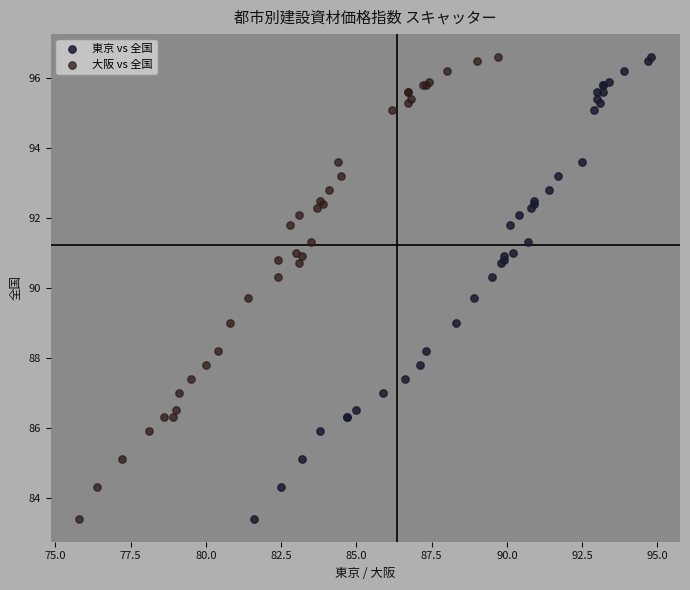

What are all the series names shown in the legend?

東京 vs 全国, 大阪 vs 全国